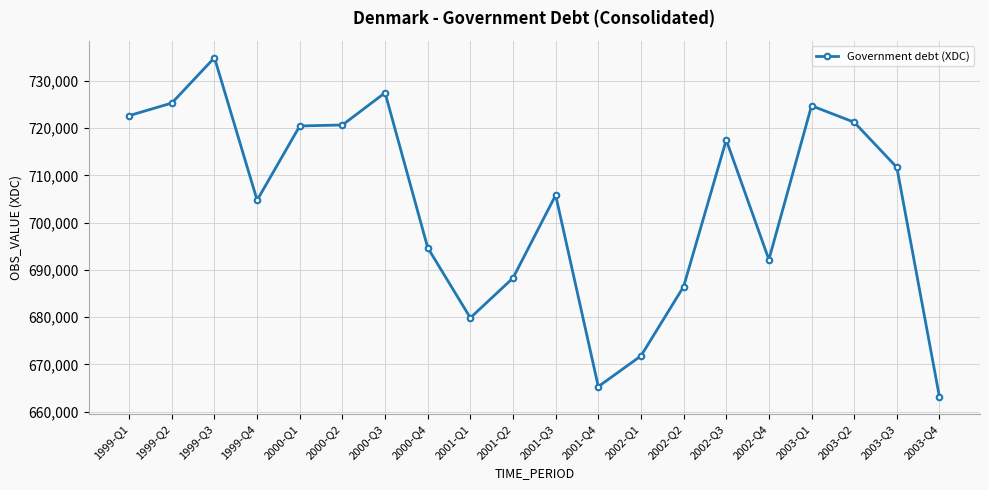

What is the minimum value shown in the chart?

663062.0